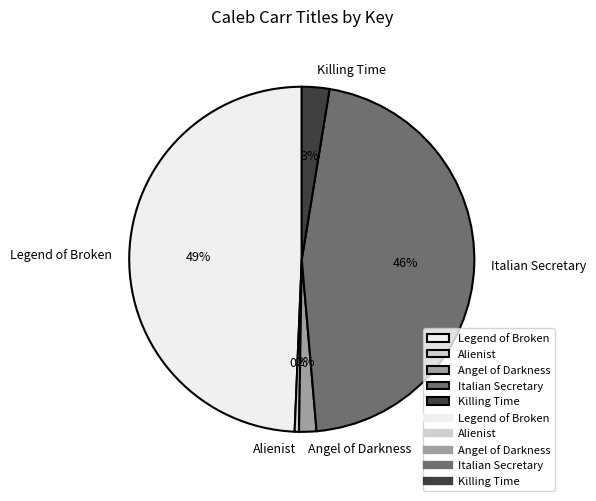

How many slices are in this pie chart?

5